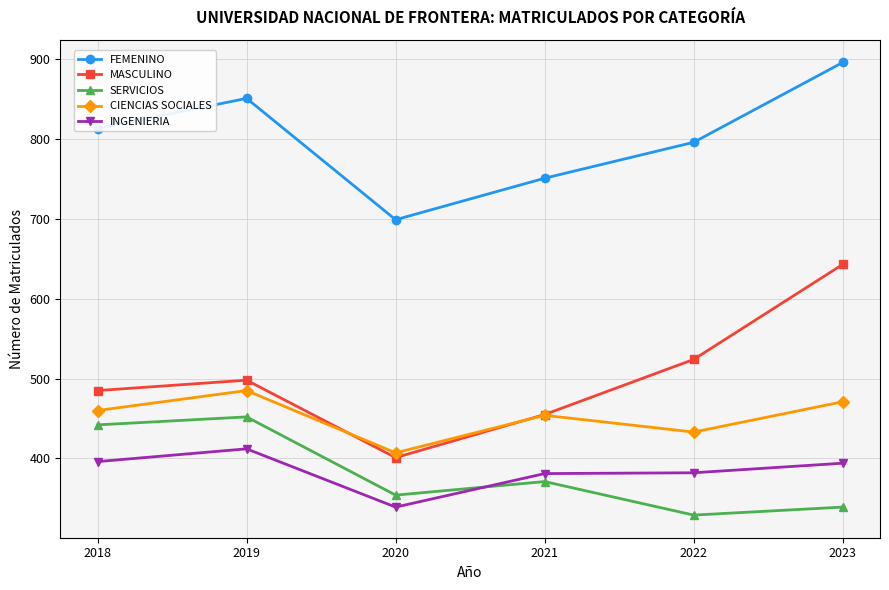

At which label is SERVICIOS closest to 390?

2021